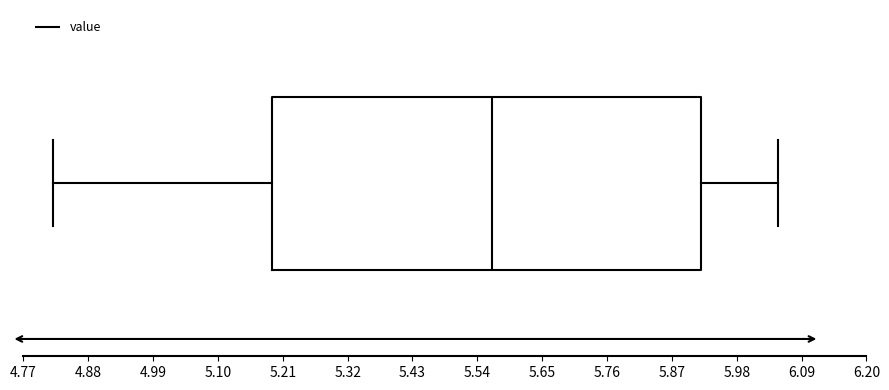

Transcribe this box plot: give where the median line is, the range the box spans, and where the two whiskers end, as read against the x-axis. The values are not printed on the chart, so give them approximately, as read against the axis.

median 5.56, box 5.20 to 5.92, whiskers 4.82 to 6.06